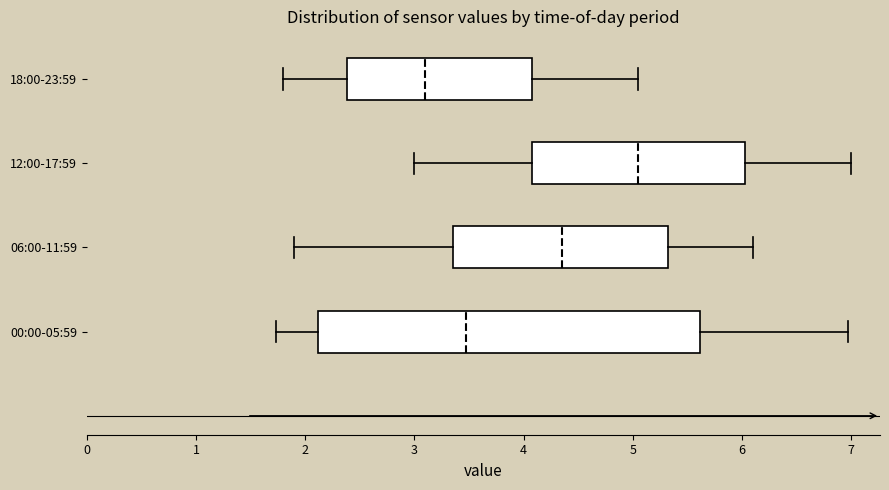

Where does the right whisker of the box for 12:00-17:59 end on the x-axis? The values are not printed on the chart, so give them approximately, as read against the axis.

7.0